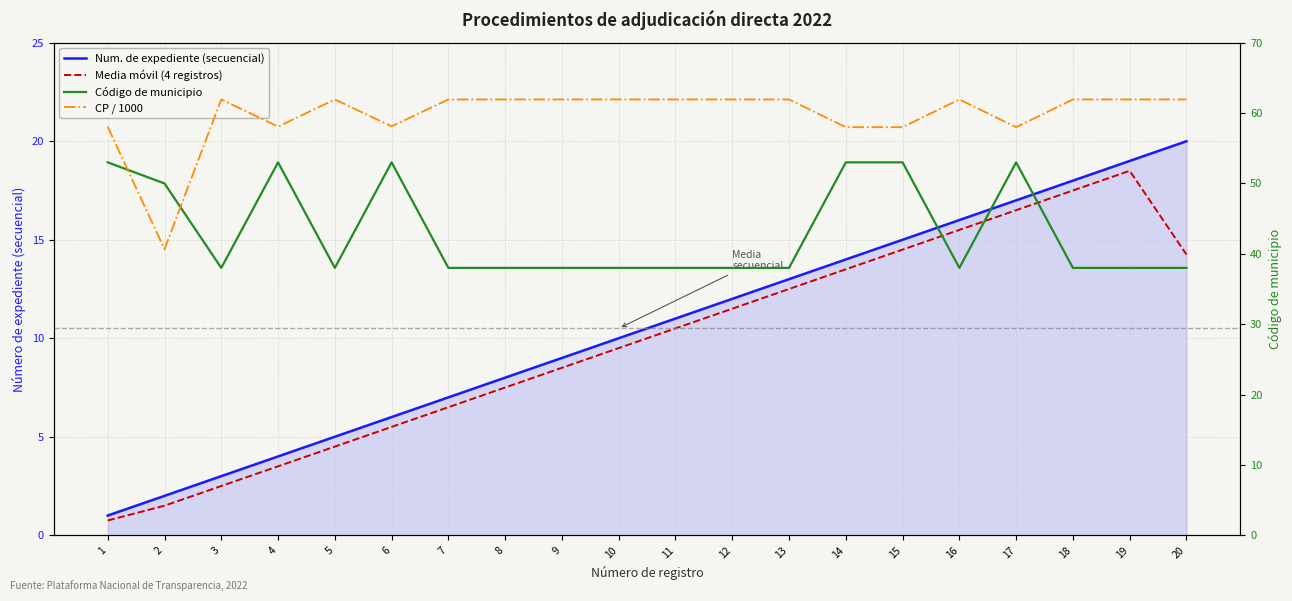

How many series are shown in this chart?

4